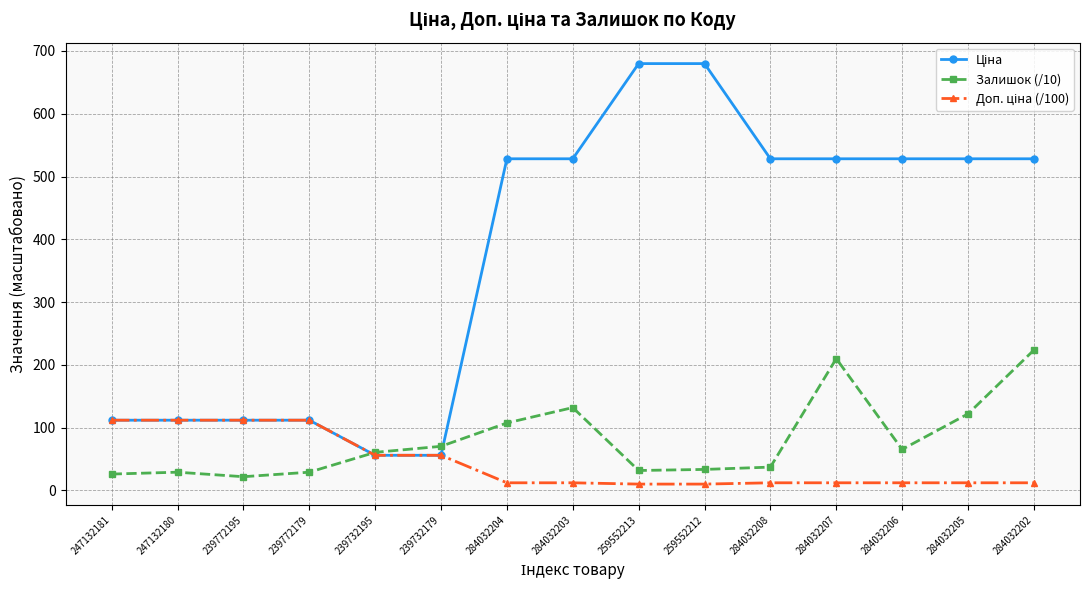

At how many categories does at least one series exceed 443?

9